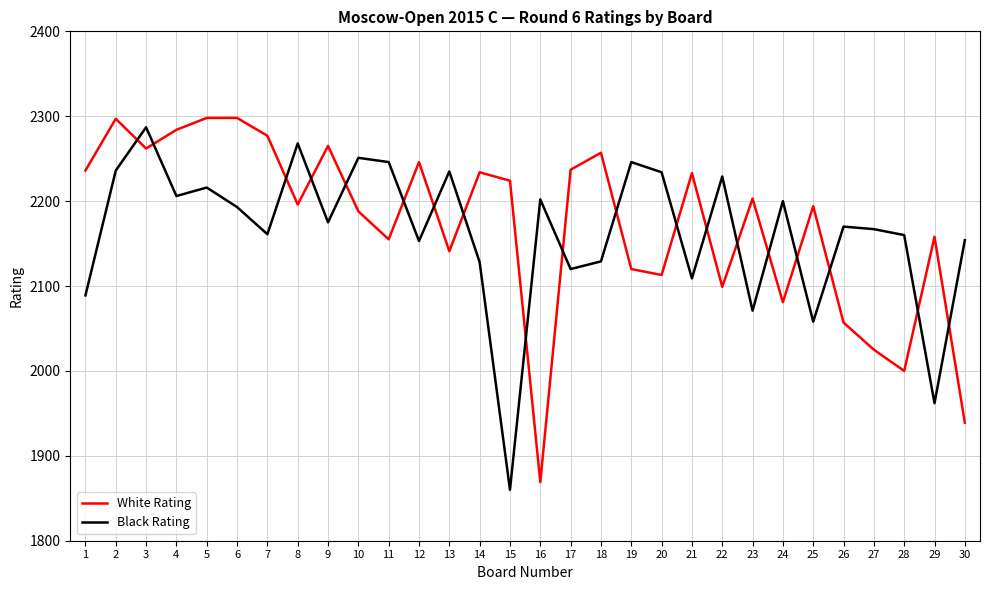

Is the value of White Rating at 25 greater than the value of Black Rating at 27?

Yes